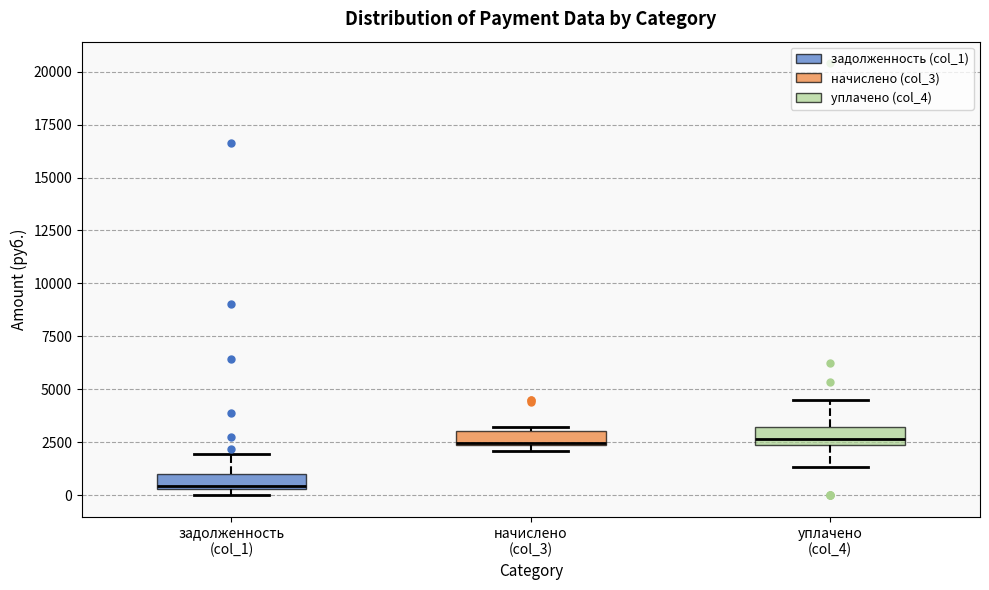

Which box has the lowest median line?

задолженность (col_1)